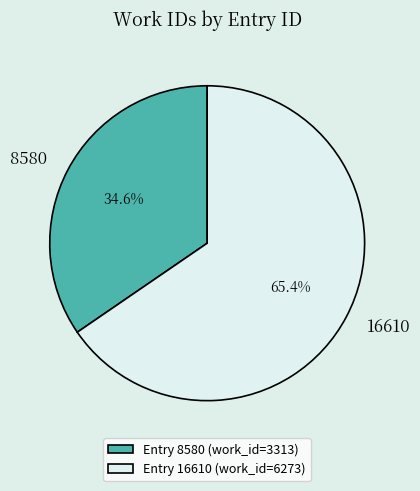

To the nearest percent, what is the average slice percentage?

50%